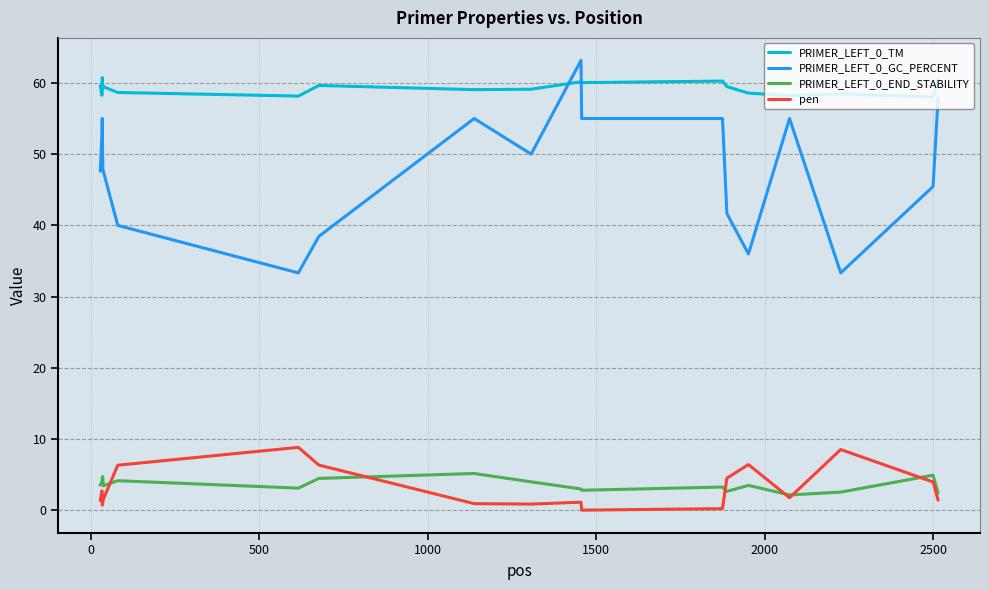

True or false: PRIMER_LEFT_0_TM and PRIMER_LEFT_0_END_STABILITY intersect in this chart.

False